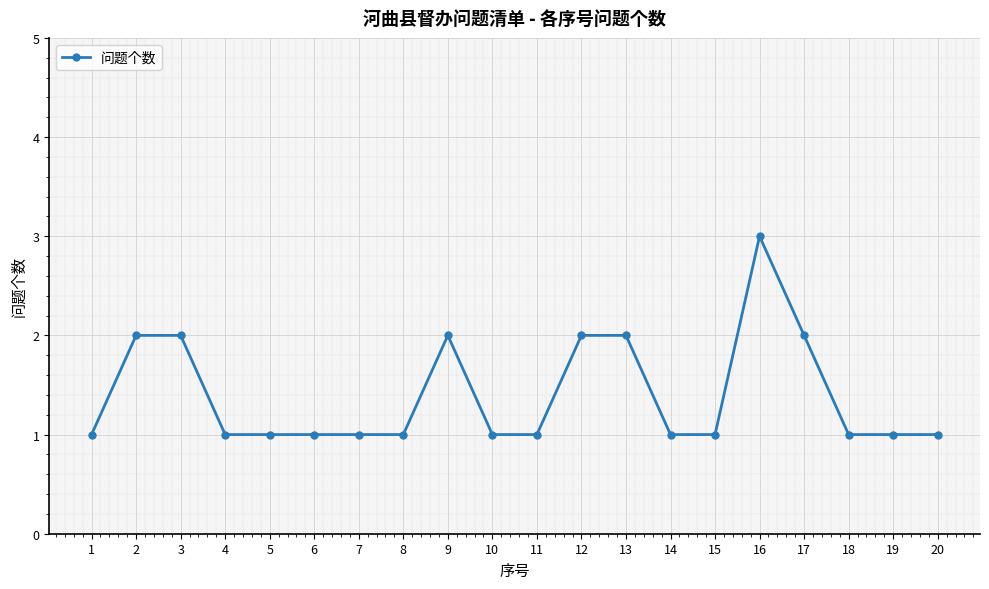

How many distinct data groups are displayed?

1